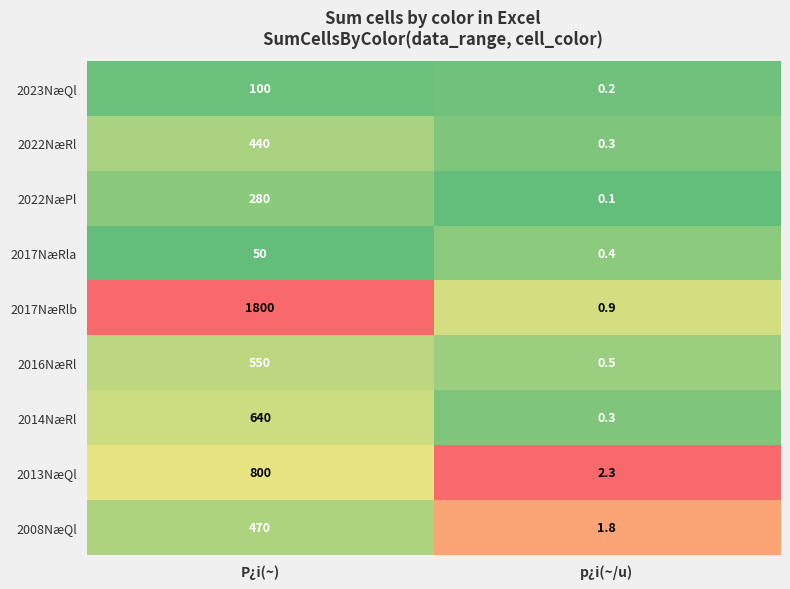

What is the total value across all series at P¿i(~)?

5130.0